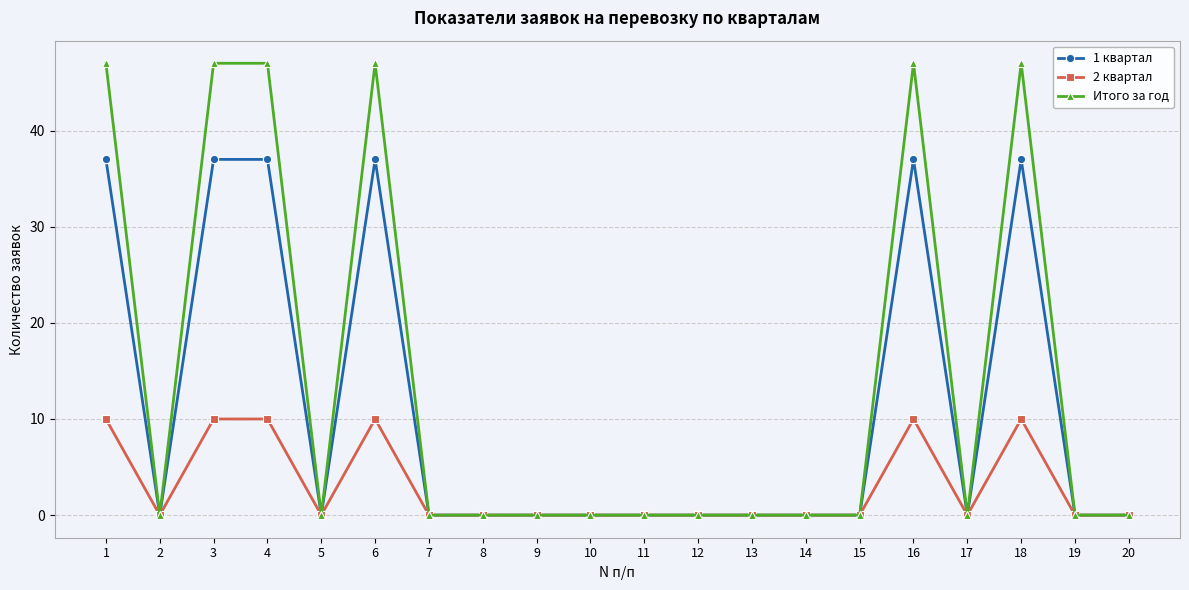

Reading left to right, list all the values displayed in this chart.

1 квартал: 37	0	37	37	0	37	0	0	0	0	0	0	0	0	0	37	0	37	0	0
2 квартал: 10	0	10	10	0	10	0	0	0	0	0	0	0	0	0	10	0	10	0	0
Итого за год: 47	0	47	47	0	47	0	0	0	0	0	0	0	0	0	47	0	47	0	0